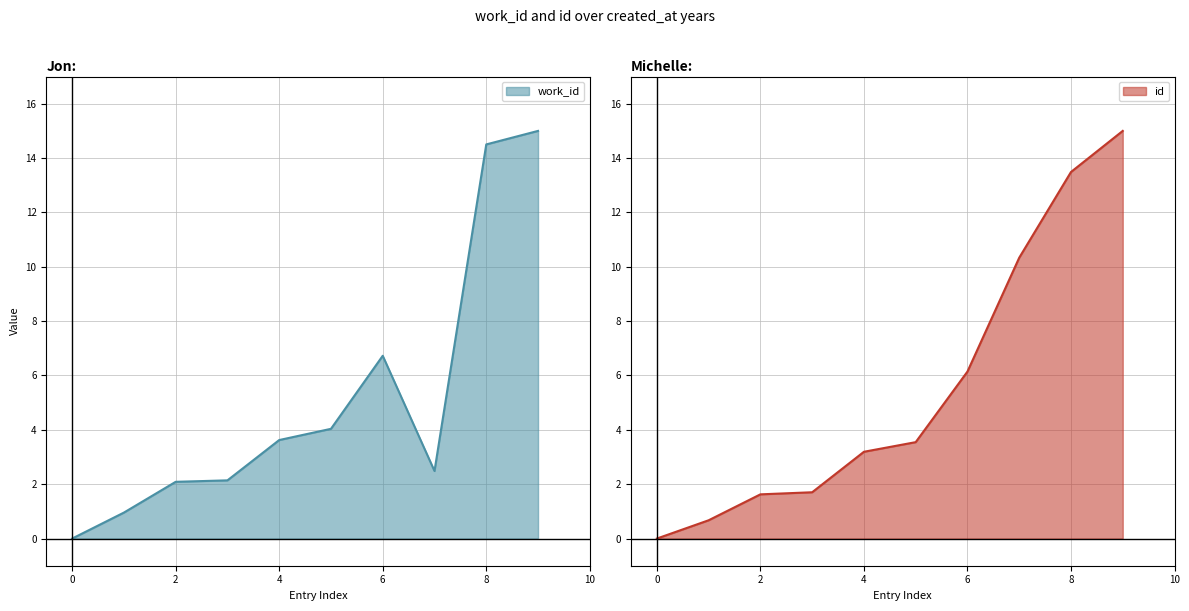

Does the chart display data point markers on the line(s)?

No